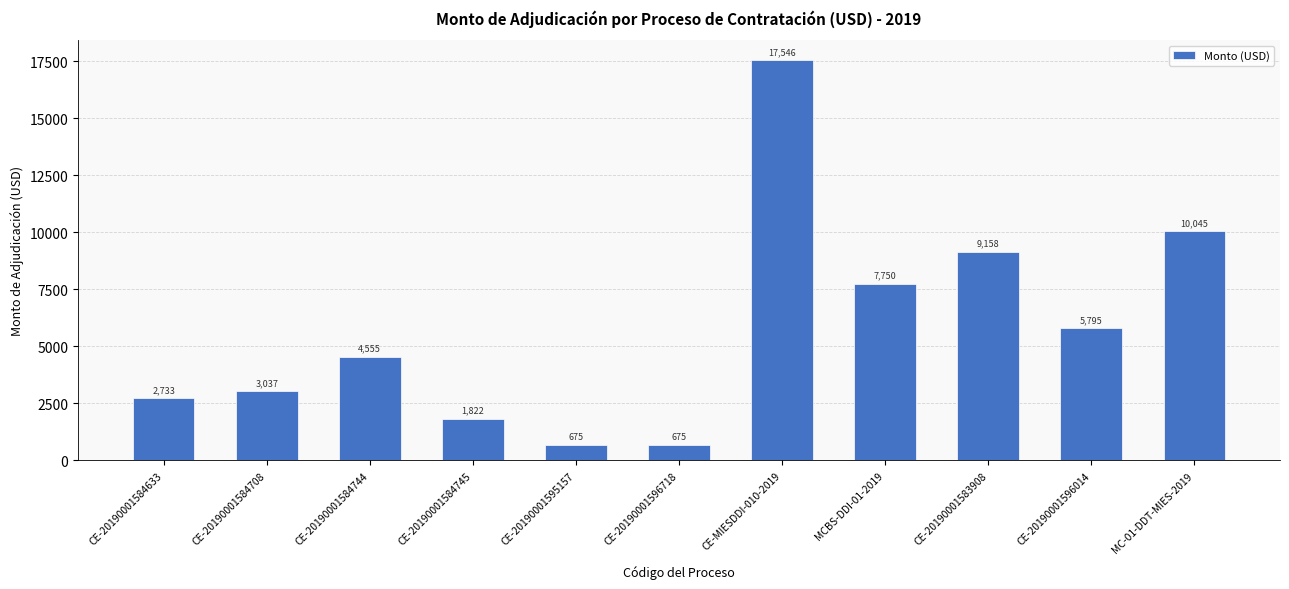

The value at CE-20190001583908 is 14165.4. True or false?

False